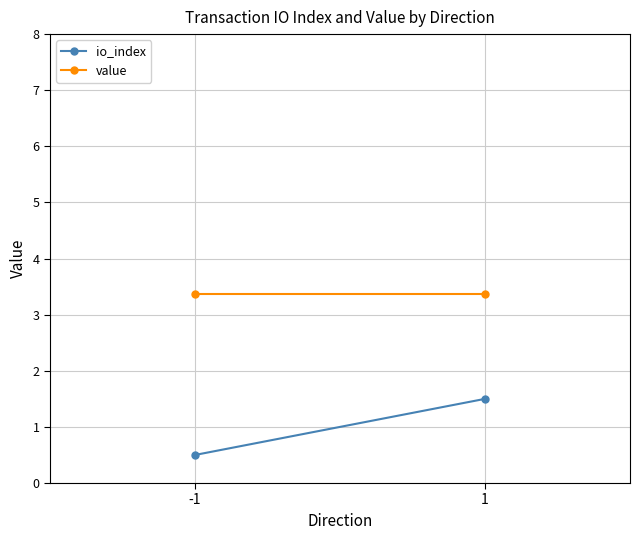

The io_index series shows 1.5 at 1. True or false?

True